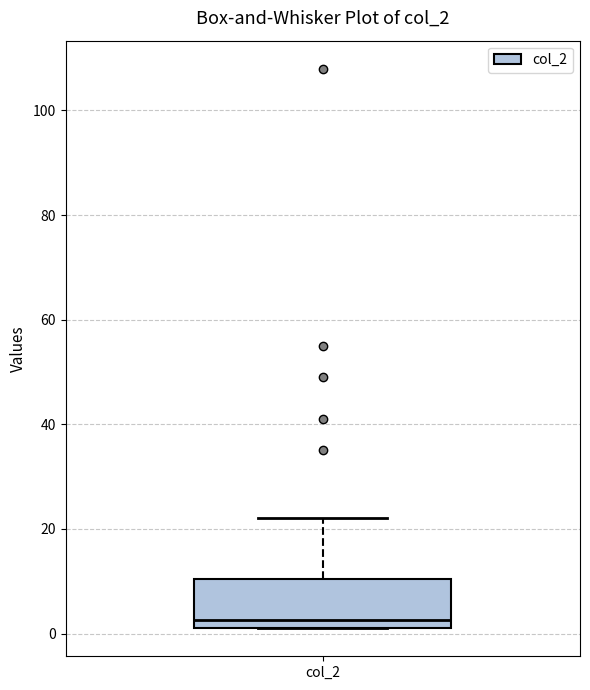

Read this box plot against the y-axis: the position of the median line, the range covered by the box, and the ends of both whiskers. The values are not printed on the chart, so give them approximately, as read against the axis.

median 2 (just above the box's lower edge), box 2 to 10, whiskers 2 to 22